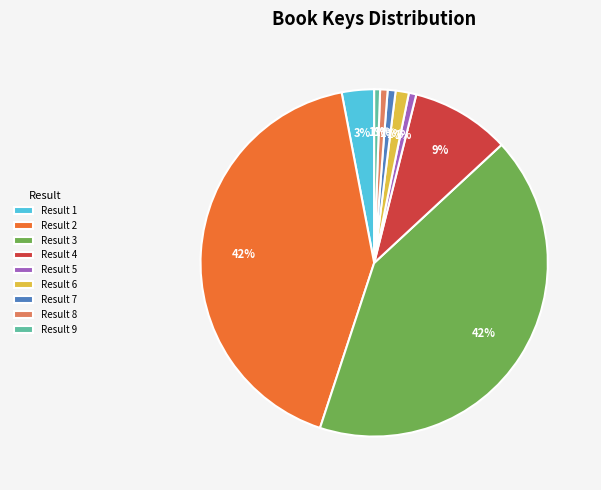

To the nearest percent, what is the difference between the largest and smallest slice percentages?

41%